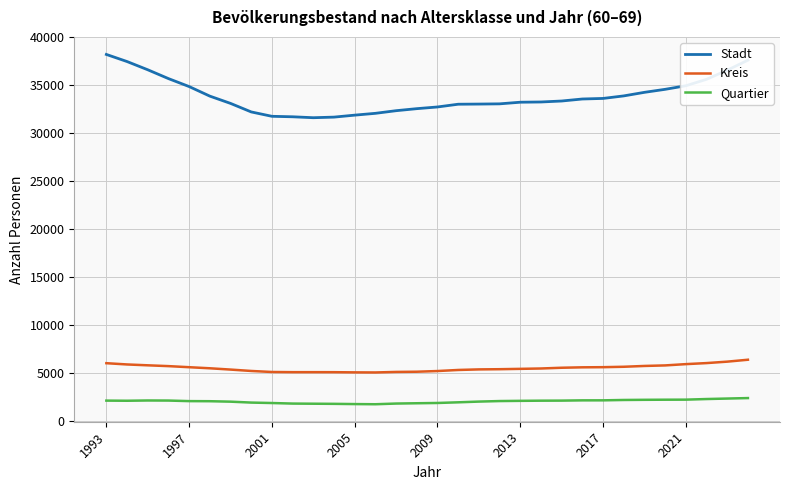

What is the minimum value for Quartier?

1707